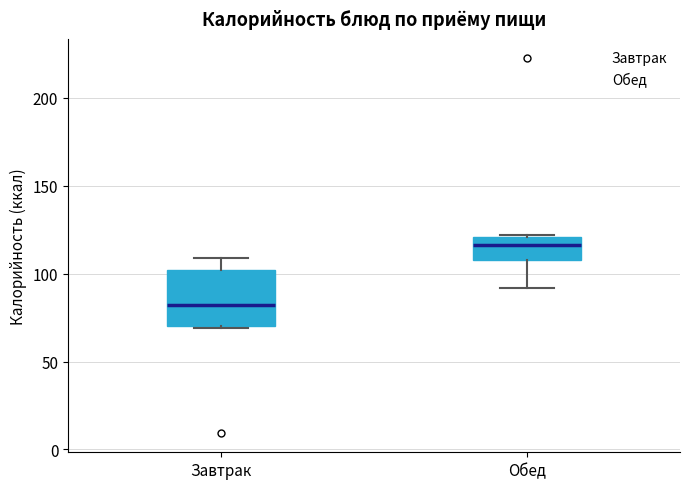

Comparing the boxes themselves (not the whiskers), which one is the tallest?

Завтрак